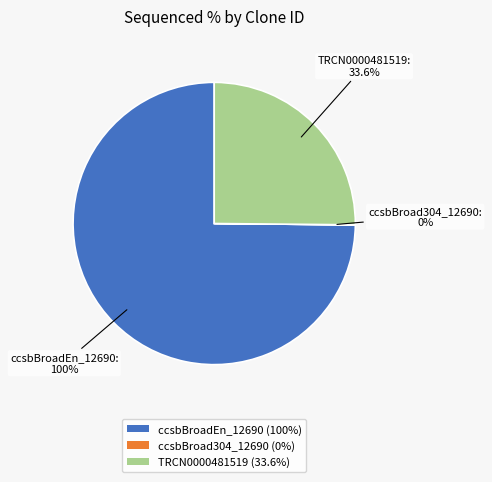

Combined, what portion of the pie is ccsbBroad304_12690 and ccsbBroadEn_12690?

74.9%